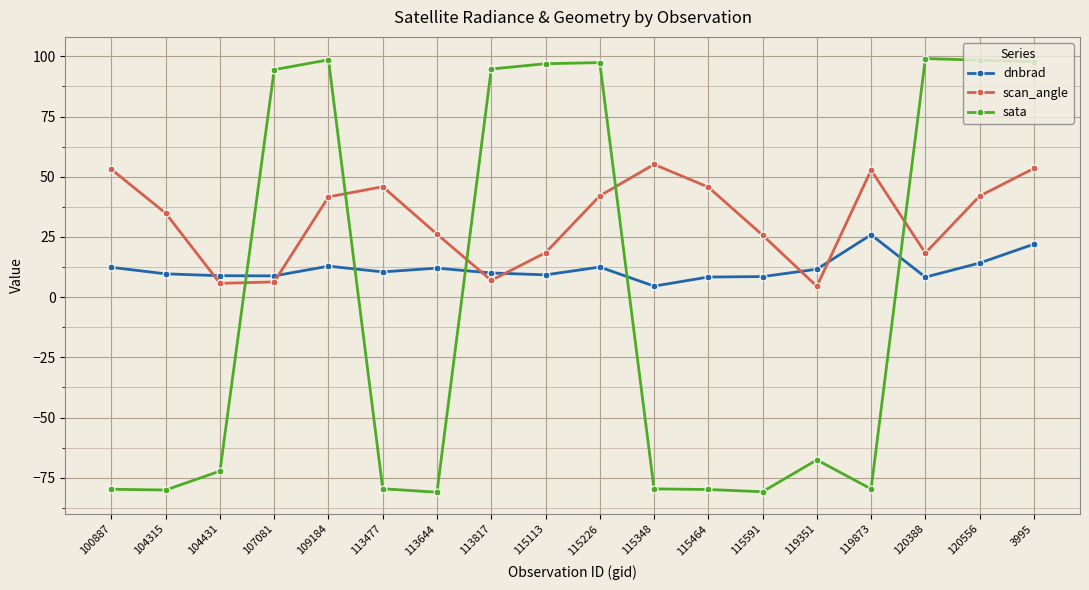

What is the label of the 17th point from the right?

104315